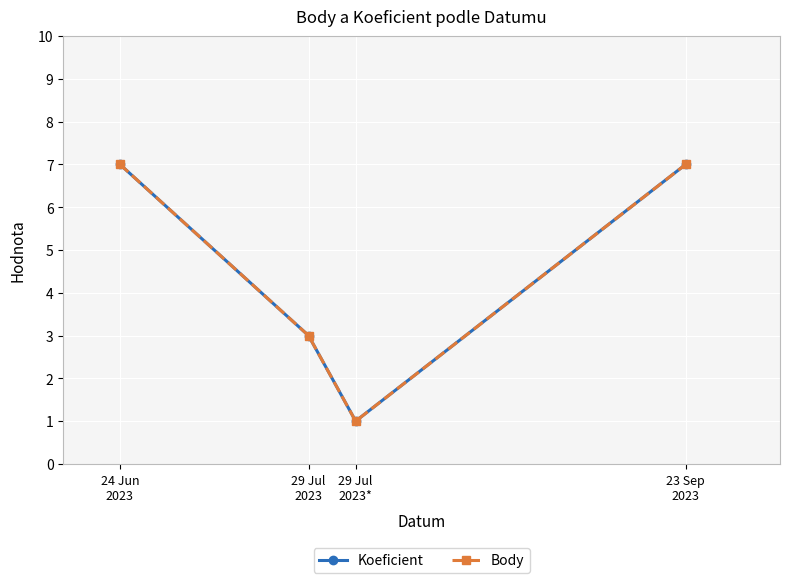

How many lines are shown in the chart?

2